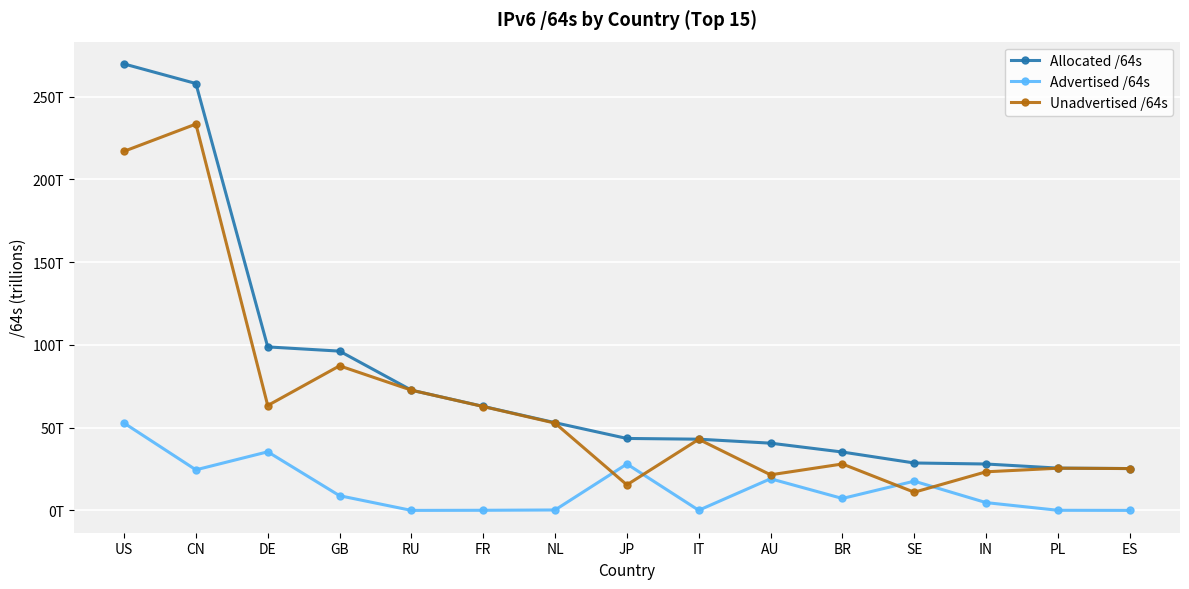

Which series has the widest spread of values?

Allocated /64s